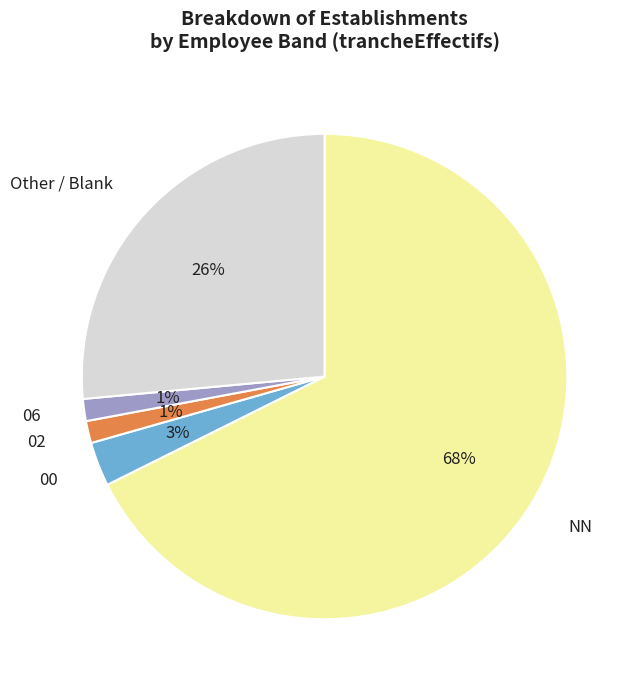

Which has a higher value, 00 or 02?

00